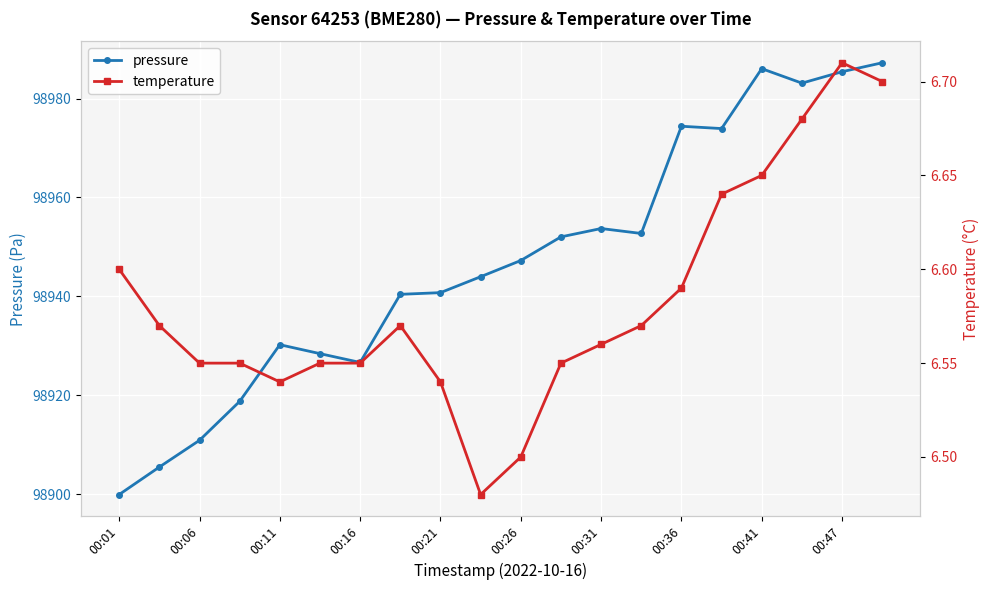

Does the chart display data point markers on the line(s)?

Yes